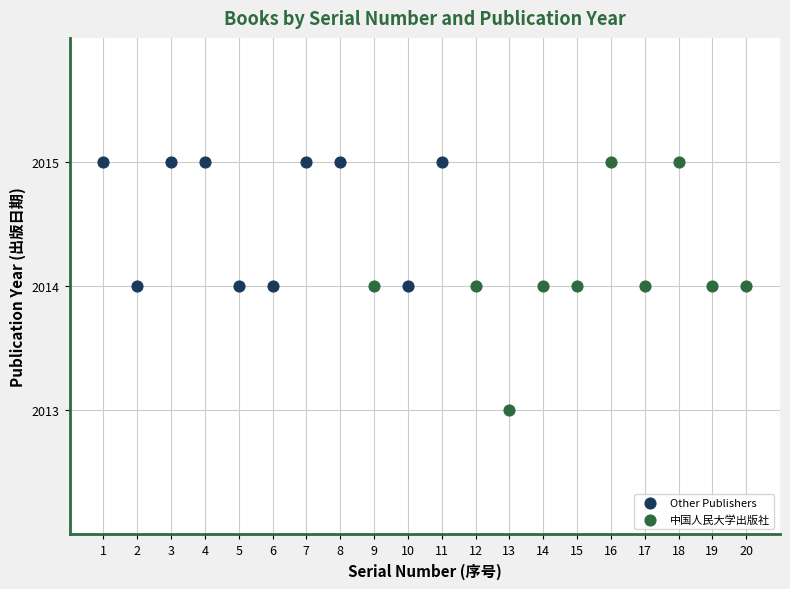

Which series contains the lowest Y value?

中国人民大学出版社